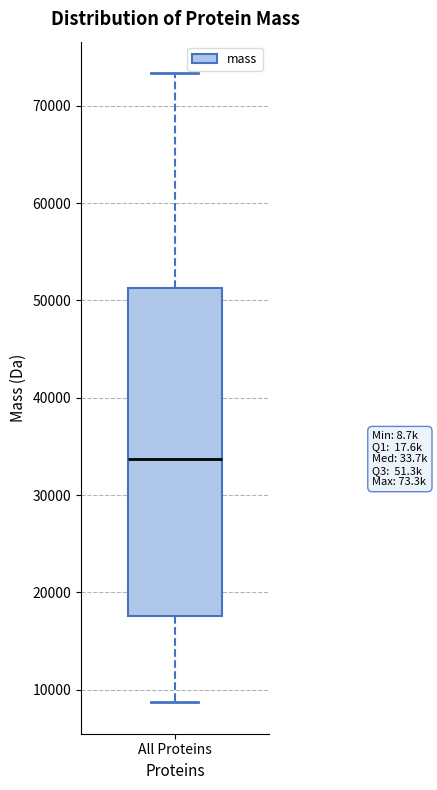

Transcribe this box plot: give where the median line is, the range the box spans, and where the two whiskers end, as read against the y-axis. The values are not printed on the chart, so give them approximately, as read against the axis.

median 34000, box 18000 to 51000, whiskers 9000 to 73000